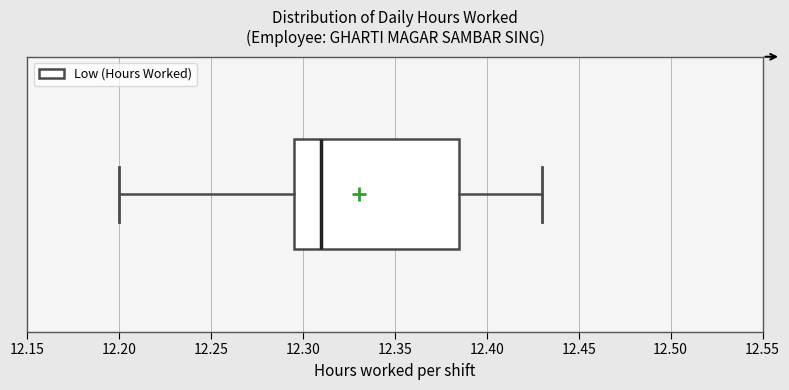

Transcribe this box plot: give where the median line is, the range the box spans, and where the two whiskers end, as read against the x-axis. The values are not printed on the chart, so give them approximately, as read against the axis.

median 12.310, box 12.295 to 12.385, whiskers 12.200 to 12.430